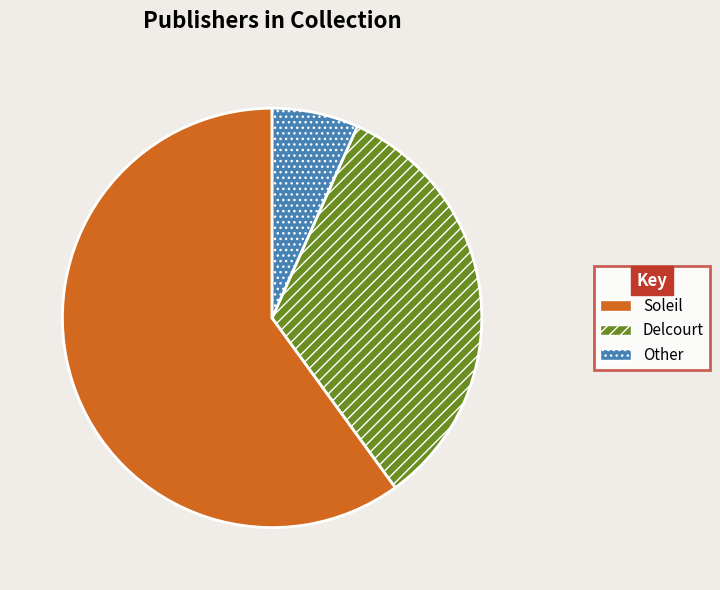

What is the largest slice in the pie chart?

Soleil